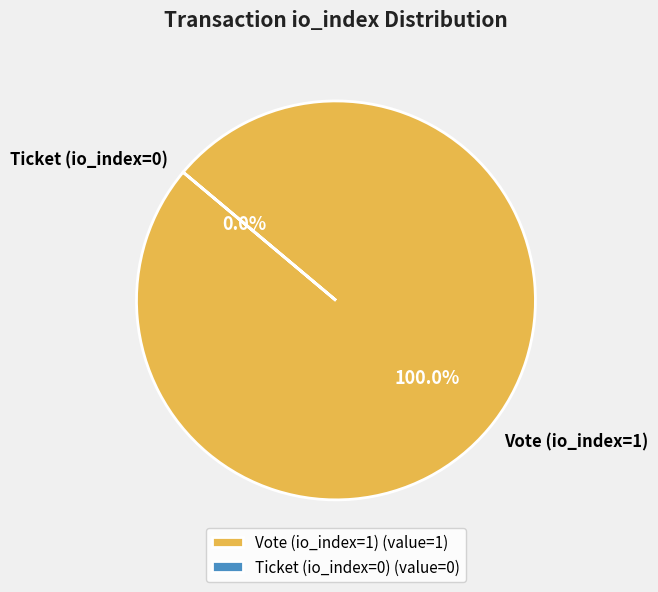

The Ticket (io_index=0) slice represents 11% of the pie. True or false?

False